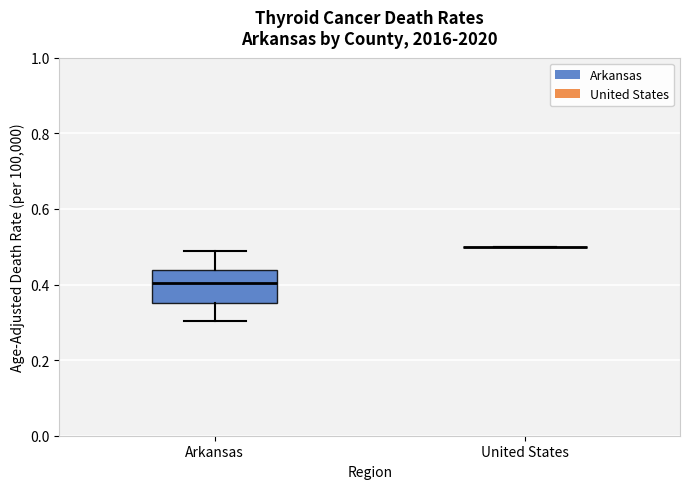

Comparing the boxes themselves (not the whiskers), which one is the tallest?

Arkansas